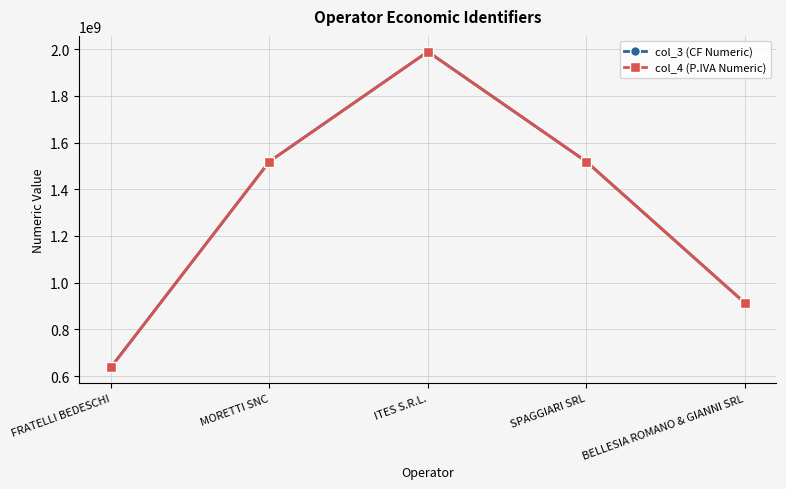

What is the label of the 3rd point from the right?

ITES S.R.L.